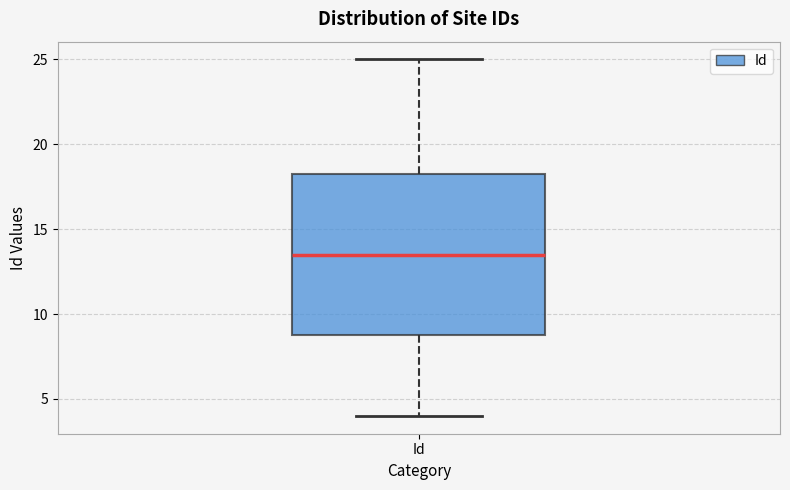

Transcribe this box plot: give where the median line is, the range the box spans, and where the two whiskers end, as read against the y-axis. The values are not printed on the chart, so give them approximately, as read against the axis.

median 13.5, box 9.0 to 18.5, whiskers 4.0 to 25.0